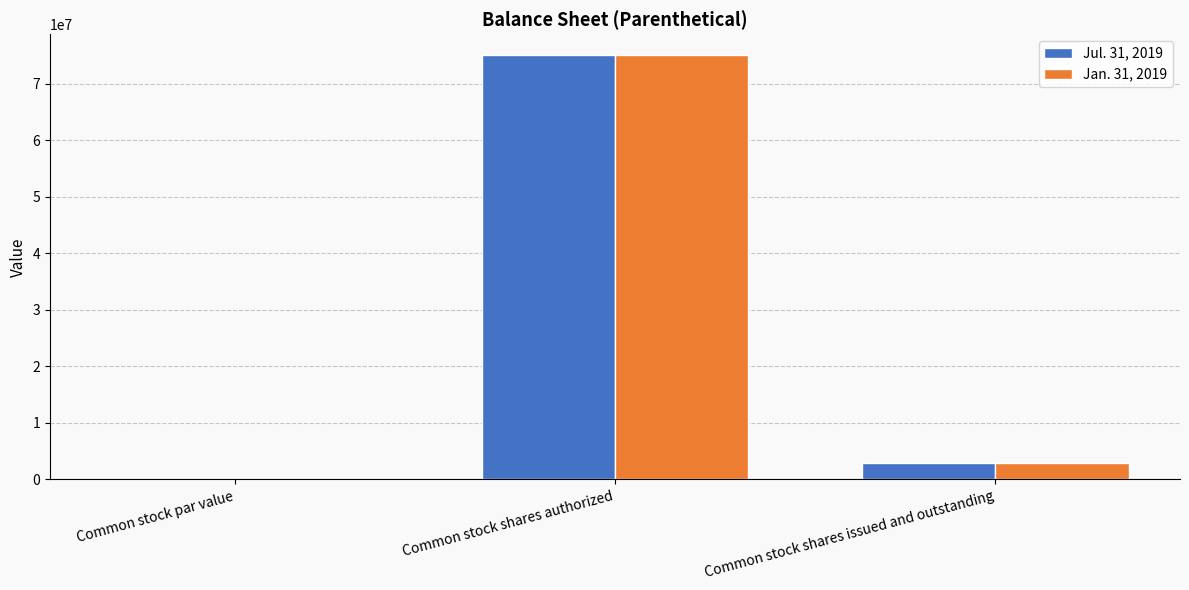

True or false: Jan. 31, 2019 has a value of 0.0 at Common stock par value.

True